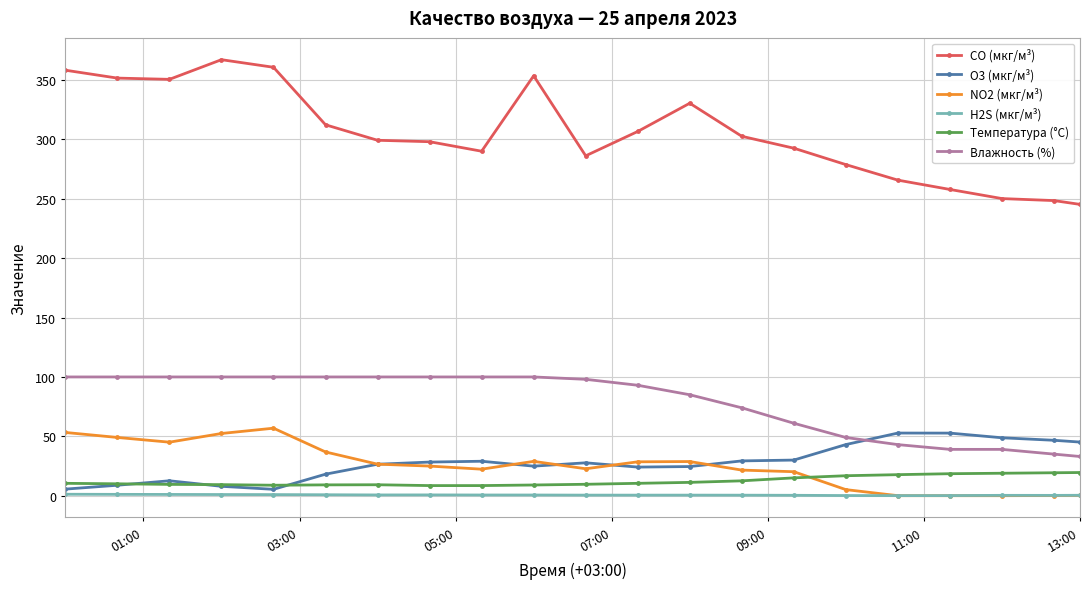

What is the greatest value displayed?

367.2